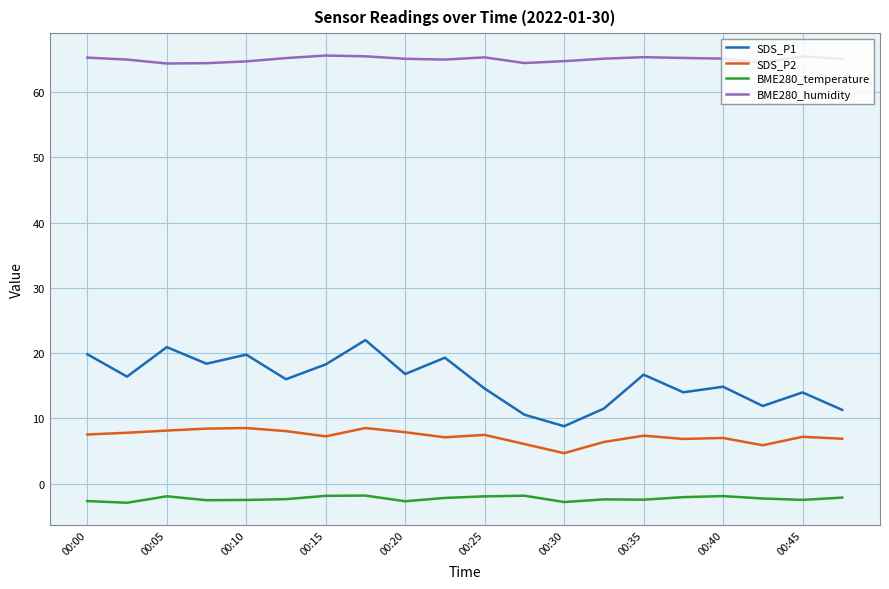

True or false: BME280_humidity and SDS_P2 cross at least once.

False